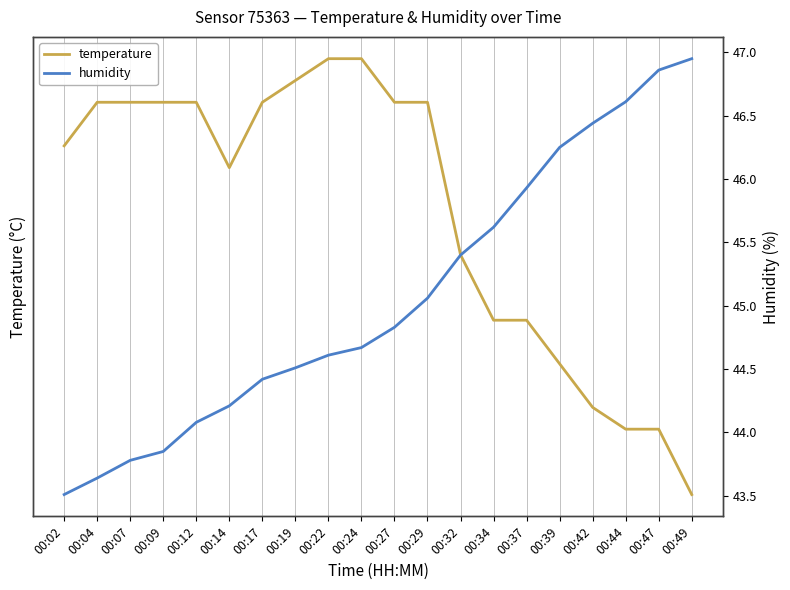

True or false: temperature and humidity intersect in this chart.

False